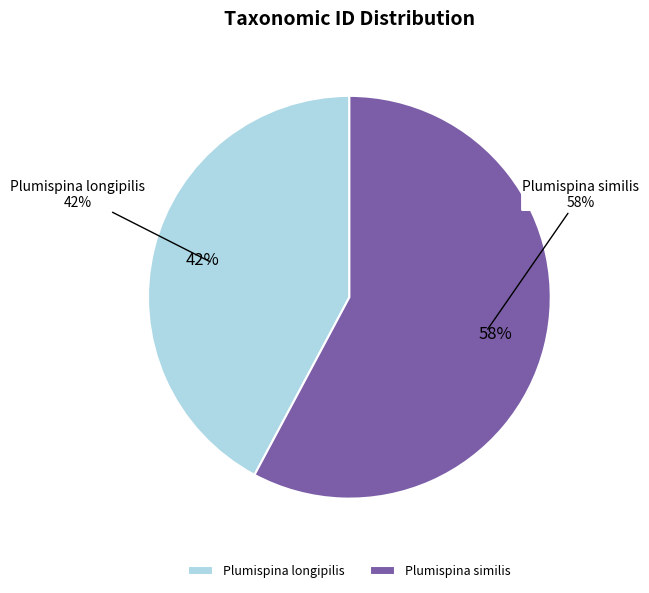

What is the total percentage of Plumispina longipilis and Plumispina similis?

100.0%